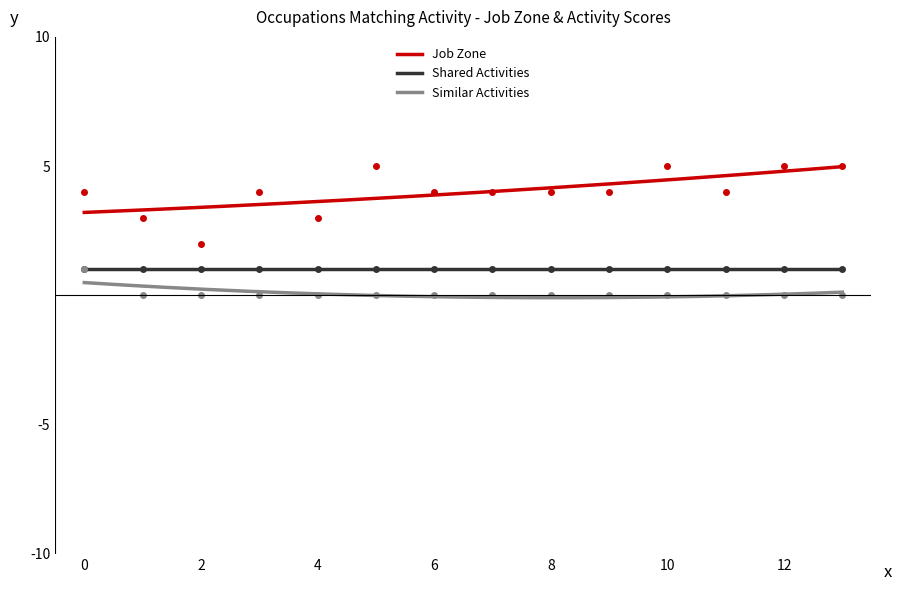

What is the maximum value for Job Zone?

5.0